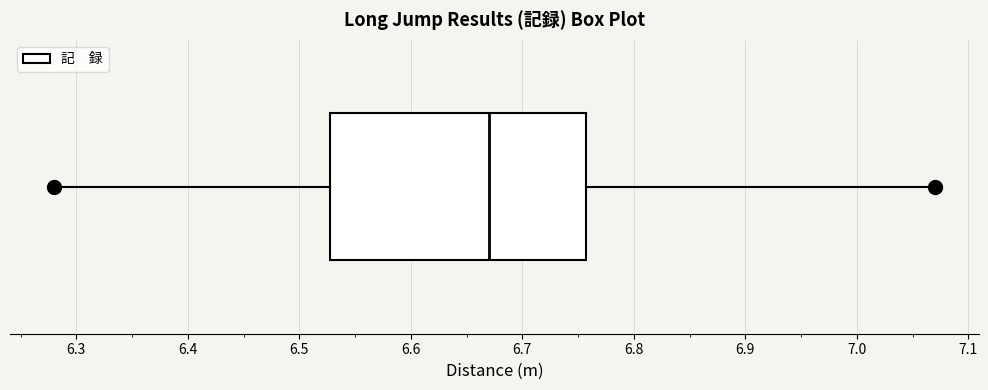

Read this box plot against the x-axis: the position of the median line, the range covered by the box, and the ends of both whiskers. The values are not printed on the chart, so give them approximately, as read against the axis.

median 6.67, box 6.53 to 6.76, whiskers 6.28 to 7.07